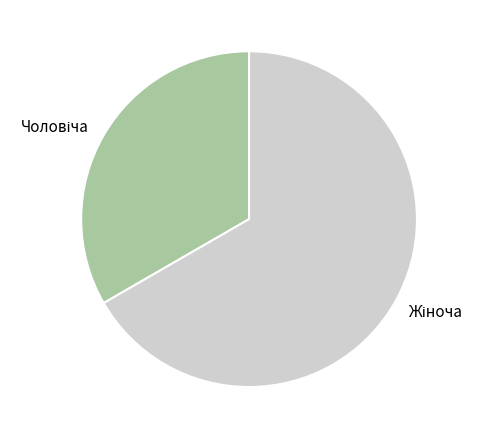

Is there any slice that represents more than half of the pie?

Yes